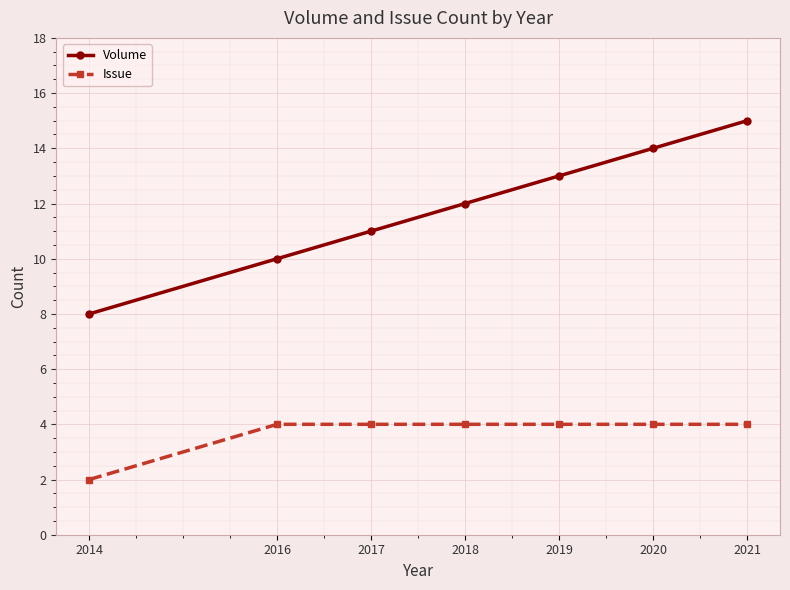

Does the chart display data point markers on the line(s)?

Yes